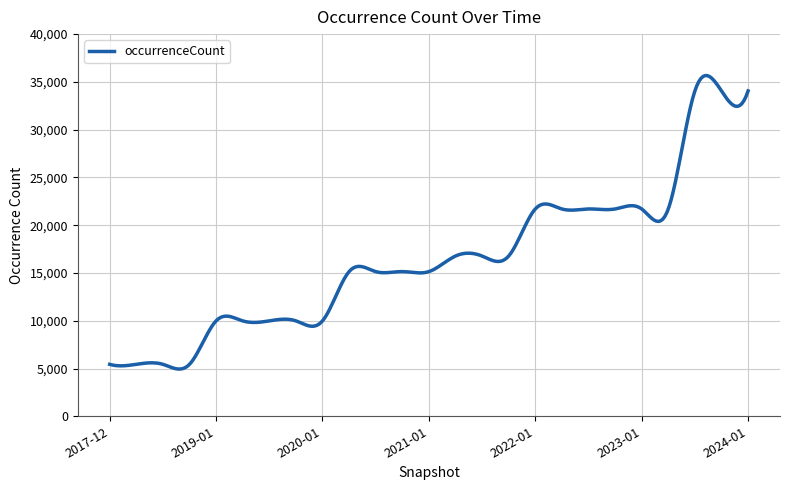

What is the difference between the maximum and minimum values?

30717.8